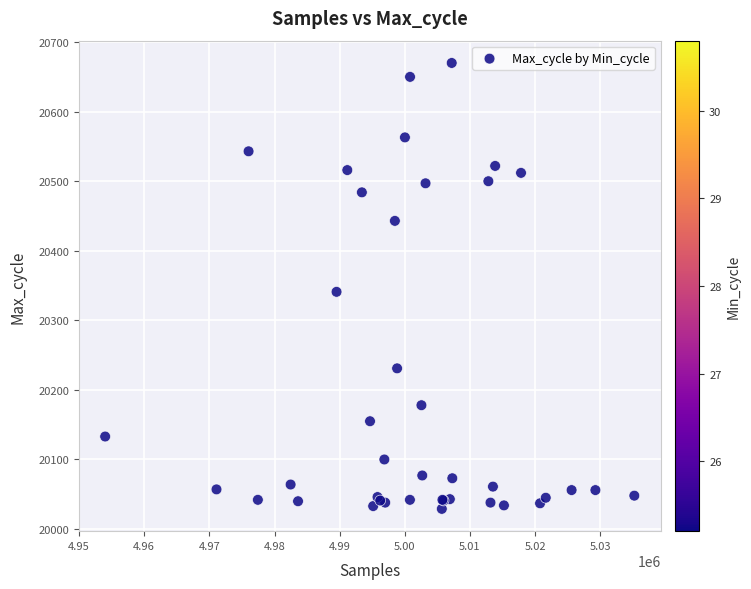

What Y value in the scatter plot is closest to 20349?

20341